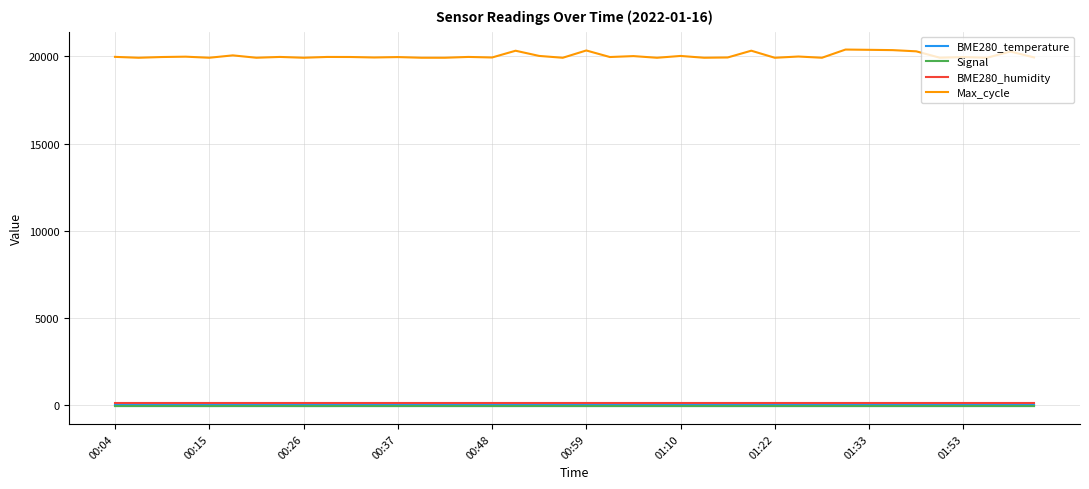

True or false: BME280_temperature and BME280_humidity cross at least once.

False